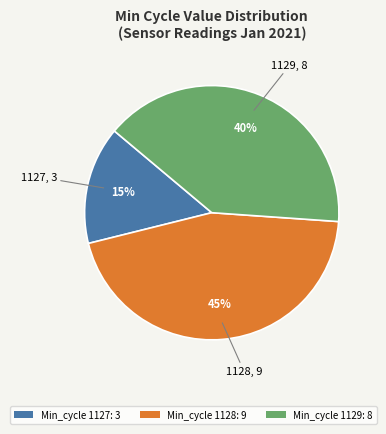

To the nearest percent, what is the average slice percentage?

33%